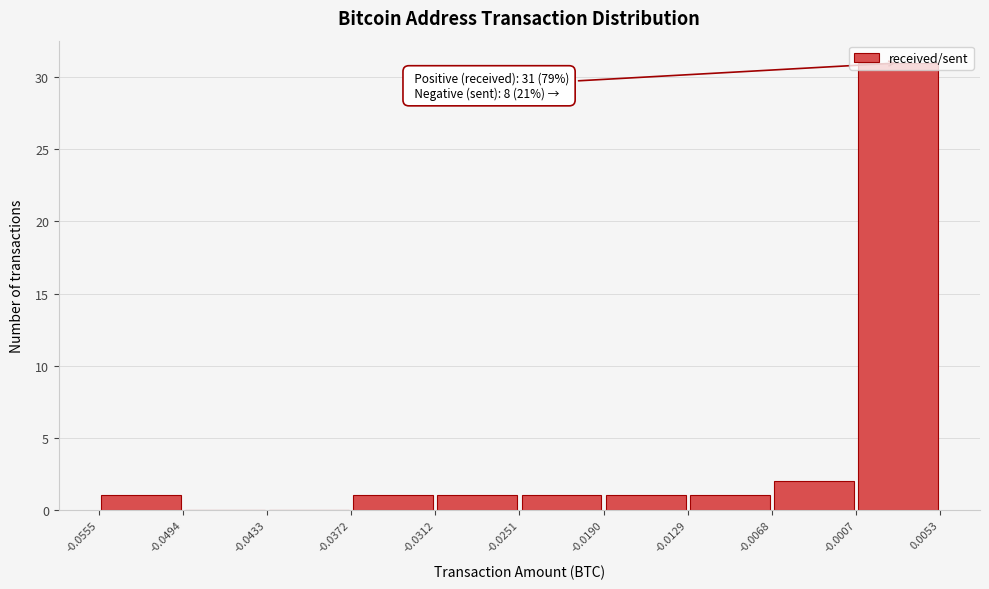

Over which range of the x-axis is the bar tallest?

-0.0007 to 0.0053